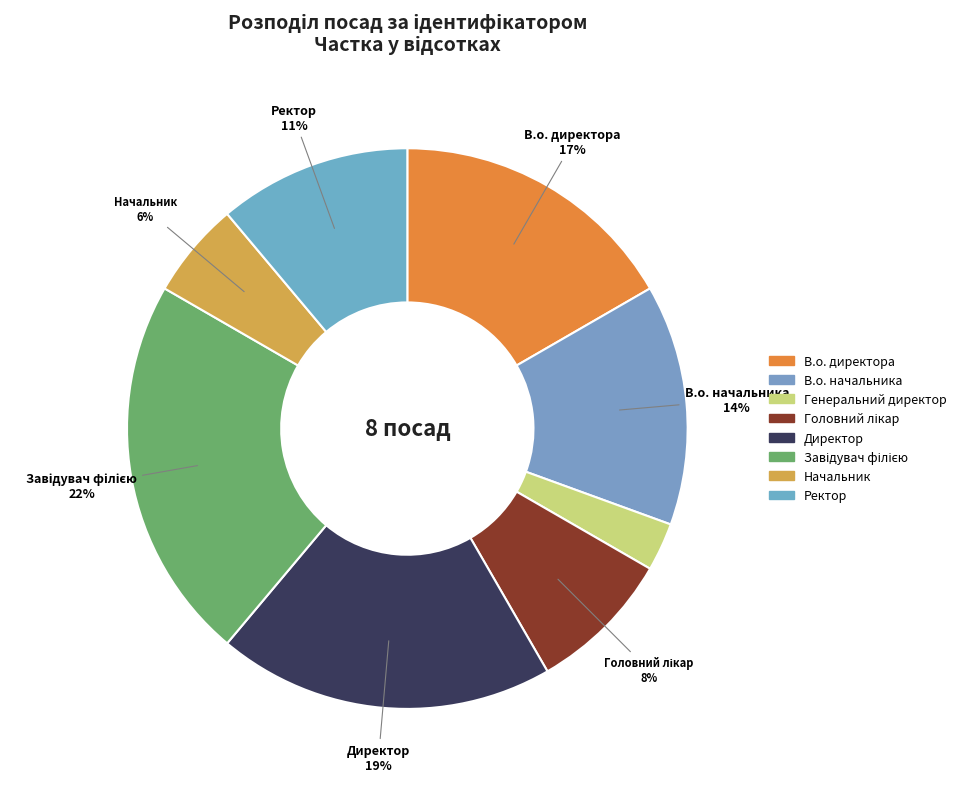

Rank the categories by value from lowest to highest.

Генеральний директор, Начальник, Головний лікар, Ректор, В.о. начальника, В.о. директора, Директор, Завідувач філією